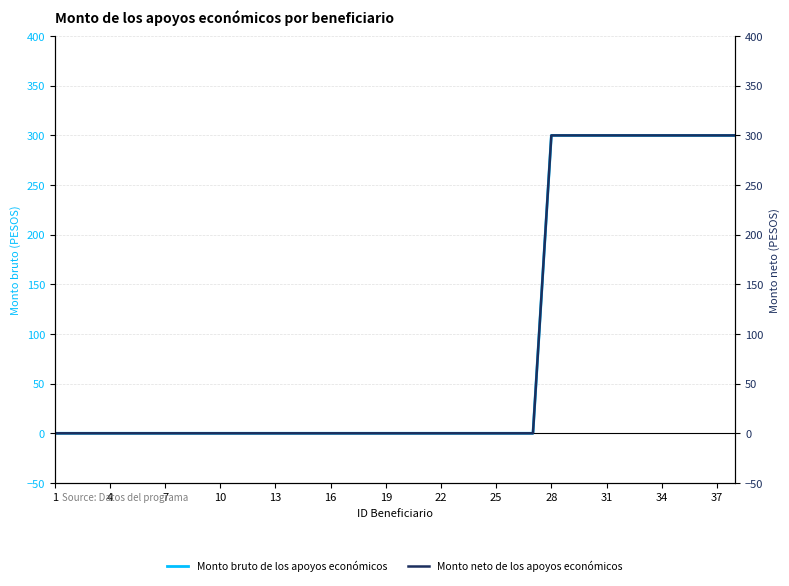

The value of Monto bruto de los apoyos económicos at 31 is 300. True or false?

True